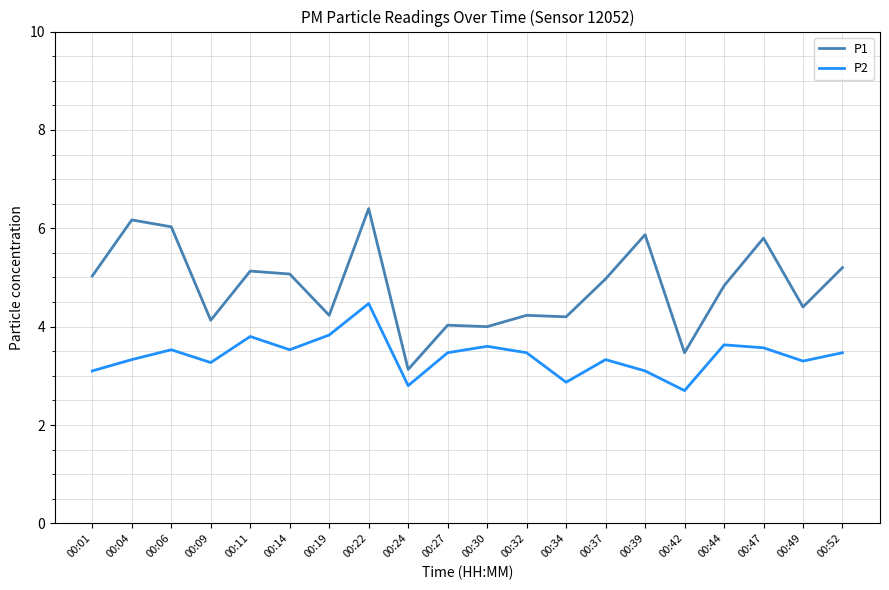

What is the difference between the maximum and second lowest values in the P2 series?

1.7